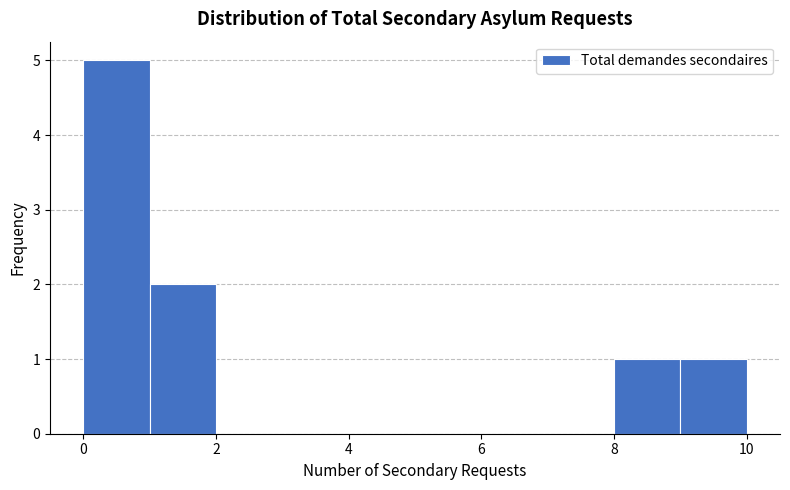

Reading left to right, transcribe this chart: for each bar, give the range it covers on the x-axis and its height. The values are not printed on the chart, so give them approximately, as read against the axis.

0 to 1: 5
1 to 2: 2
2 to 3: 0
3 to 4: 0
4 to 5: 0
5 to 6: 0
6 to 7: 0
7 to 8: 0
8 to 9: 1
9 to 10: 1